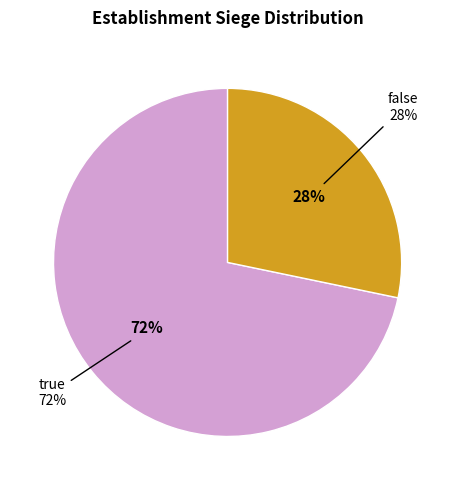

The false slice represents 28% of the pie. True or false?

True